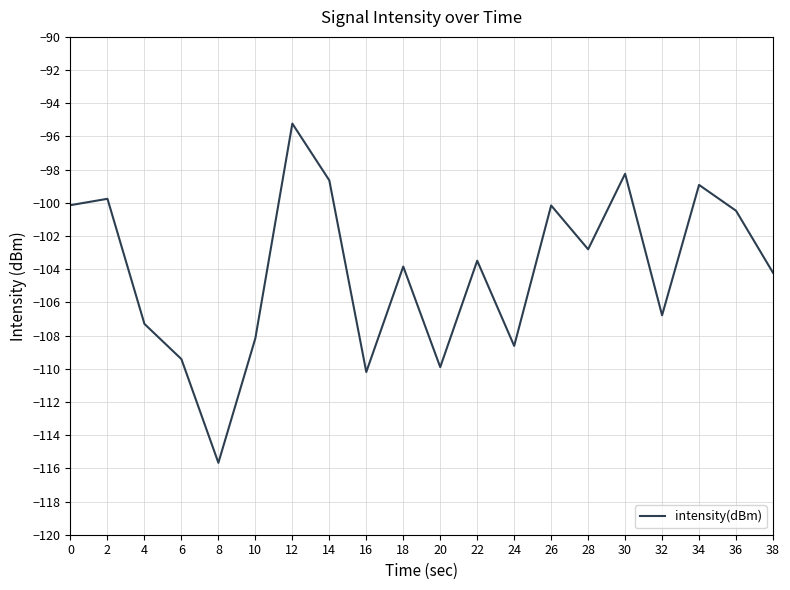

Is this an area chart (filled region under the line)?

No